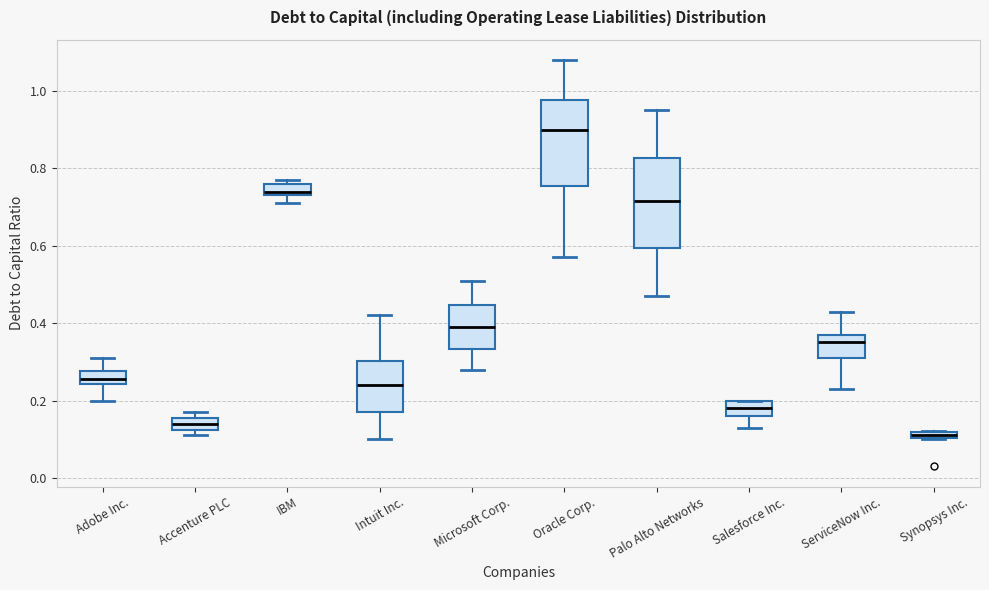

Which box has the lowest median line?

Synopsys Inc.